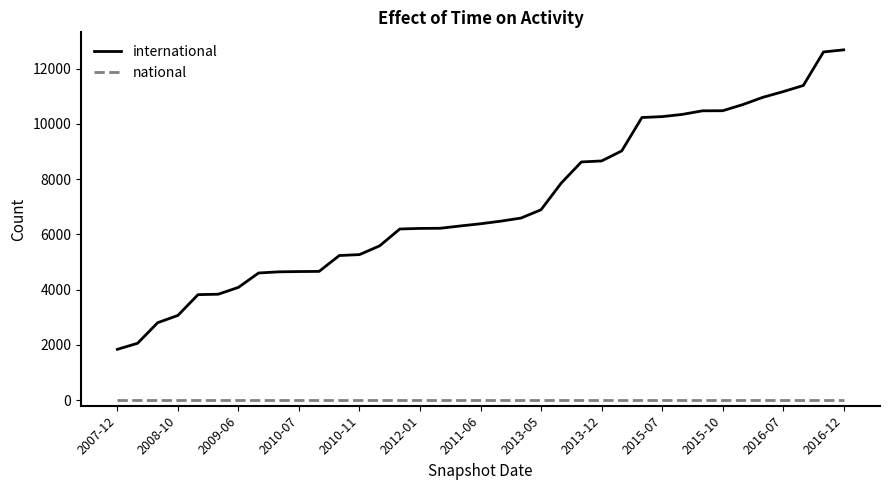

Rank the series by their maximum value, from lowest to highest.

national, international